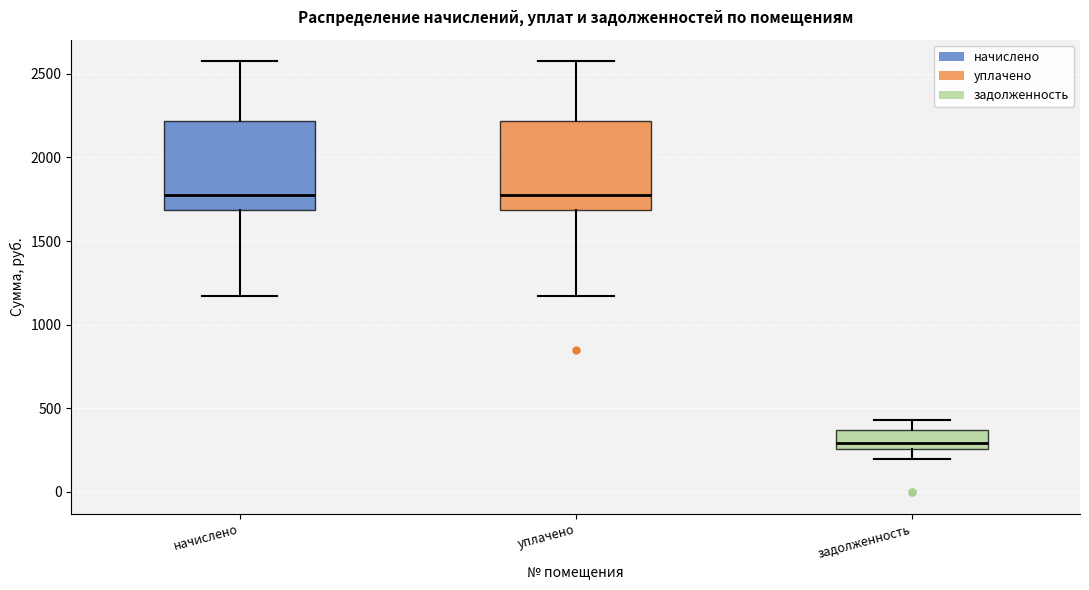

Where does the upper whisker of the box for задолженность end on the y-axis? The values are not printed on the chart, so give them approximately, as read against the axis.

450